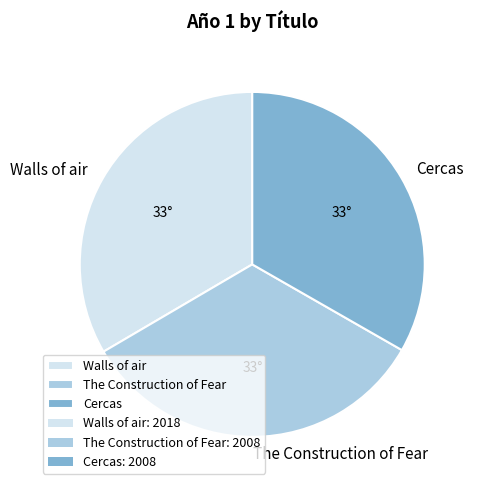

Does any single category account for the majority?

No